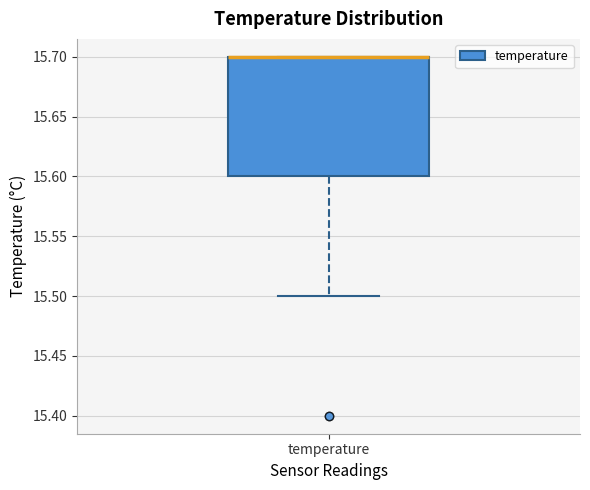

Where is the lower edge of the box for temperature on the y-axis? The values are not printed on the chart, so give them approximately, as read against the axis.

15.6